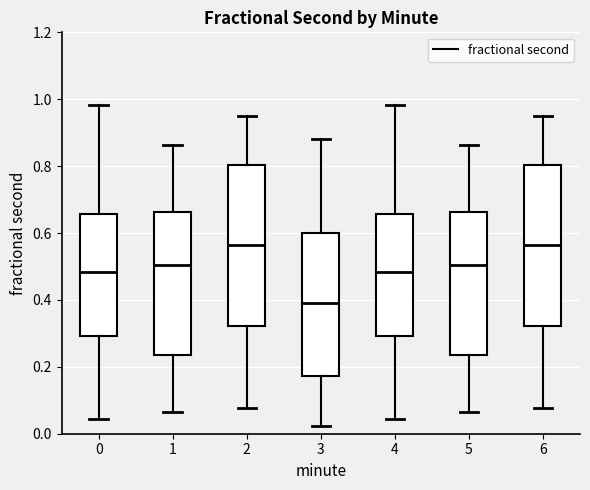

Reading left to right, transcribe this box plot: for each box, give where its median line is, the range the box spans, and where its two whiskers end, as read against the y-axis. The values are not printed on the chart, so give them approximately, as read against the axis.

0: median 0.48, box 0.30 to 0.66, whiskers 0.04 to 0.98
1: median 0.50, box 0.24 to 0.66, whiskers 0.06 to 0.86
2: median 0.56, box 0.32 to 0.80, whiskers 0.08 to 0.94
3: median 0.40, box 0.18 to 0.60, whiskers 0.02 to 0.88
4: median 0.48, box 0.30 to 0.66, whiskers 0.04 to 0.98
5: median 0.50, box 0.24 to 0.66, whiskers 0.06 to 0.86
6: median 0.56, box 0.32 to 0.80, whiskers 0.08 to 0.94